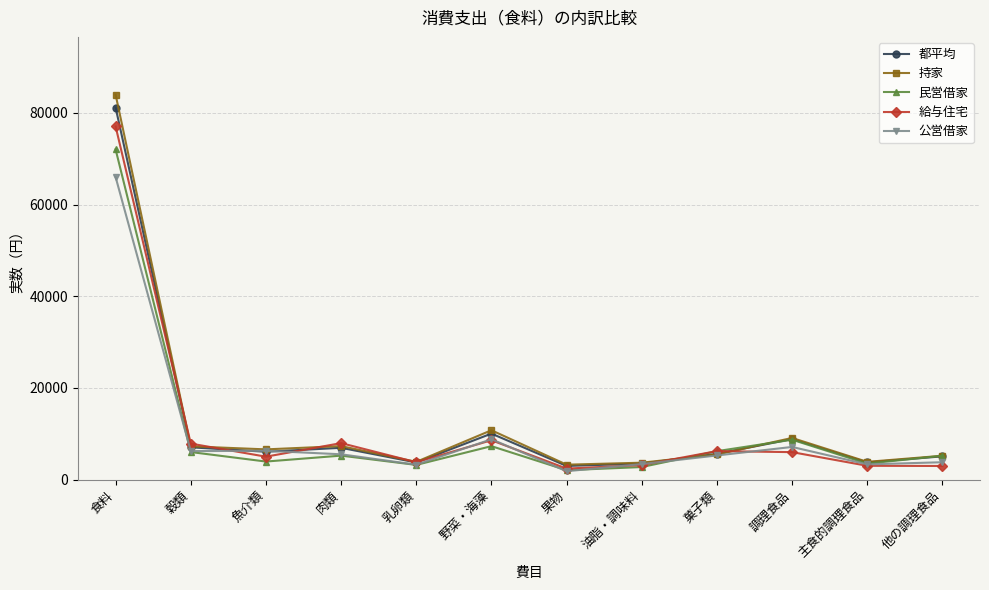

Which series has the largest range (max minus min)?

持家